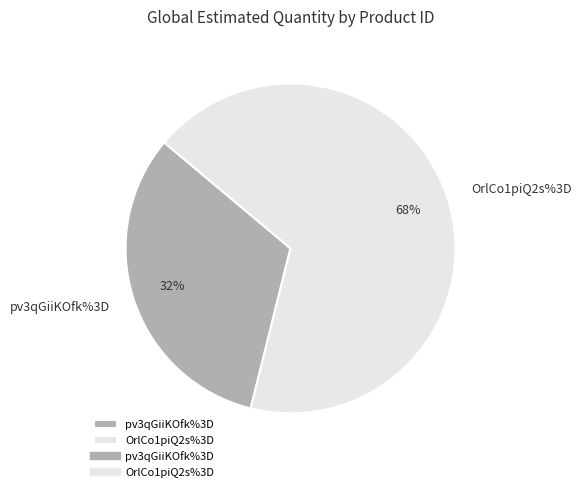

Which slice represents more than half of the pie?

OrlCo1piQ2s%3D